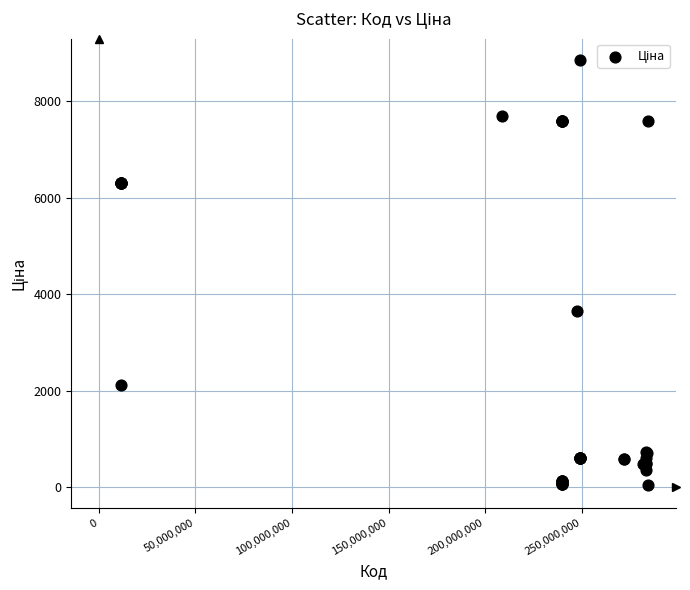

What Y value in the scatter plot is closest to 4444?

3646.5